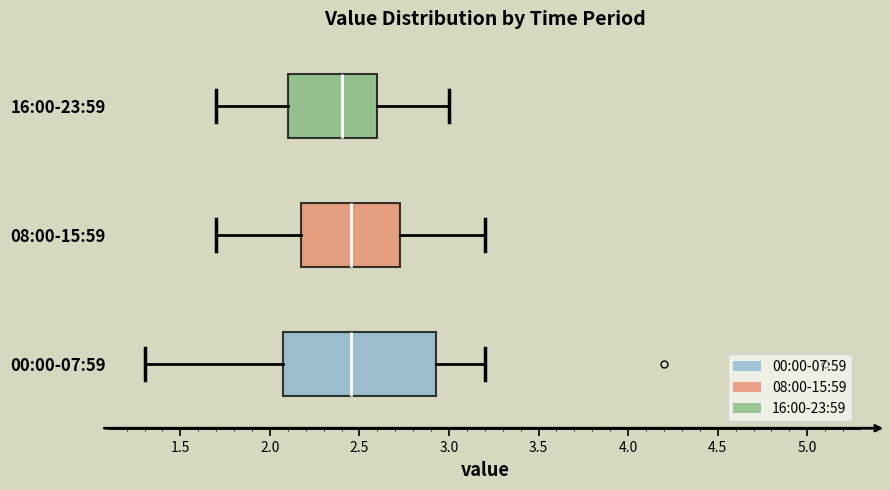

Where does the right whisker of the box for 08:00-15:59 end on the x-axis? The values are not printed on the chart, so give them approximately, as read against the axis.

3.20